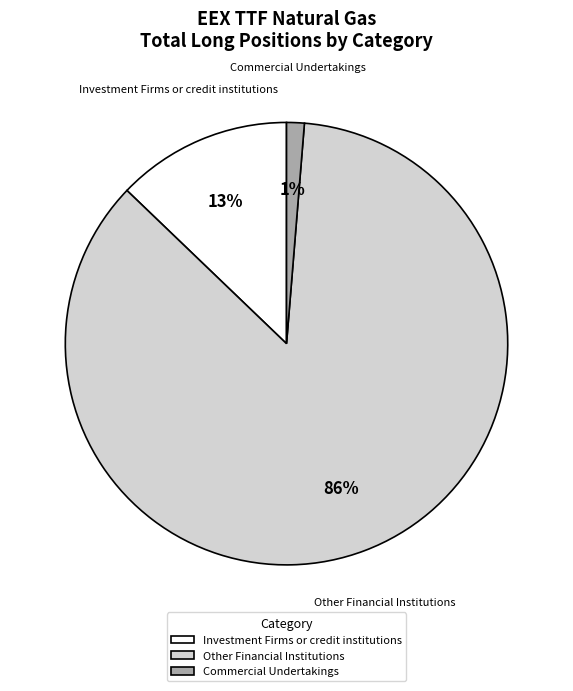

Rank the categories by value from highest to lowest.

Other Financial Institutions, Investment Firms or credit institutions, Commercial Undertakings